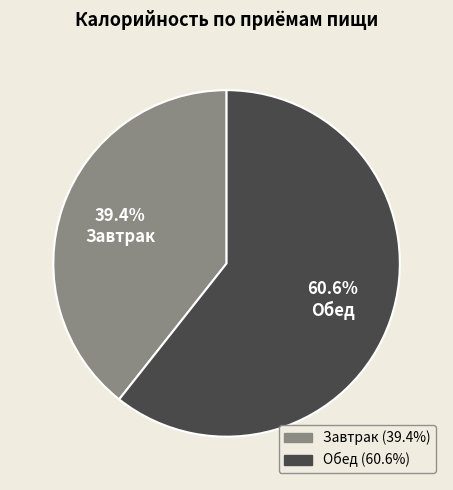

To the nearest percent, what is the difference between the Завтрак and Обед slice percentages?

21%